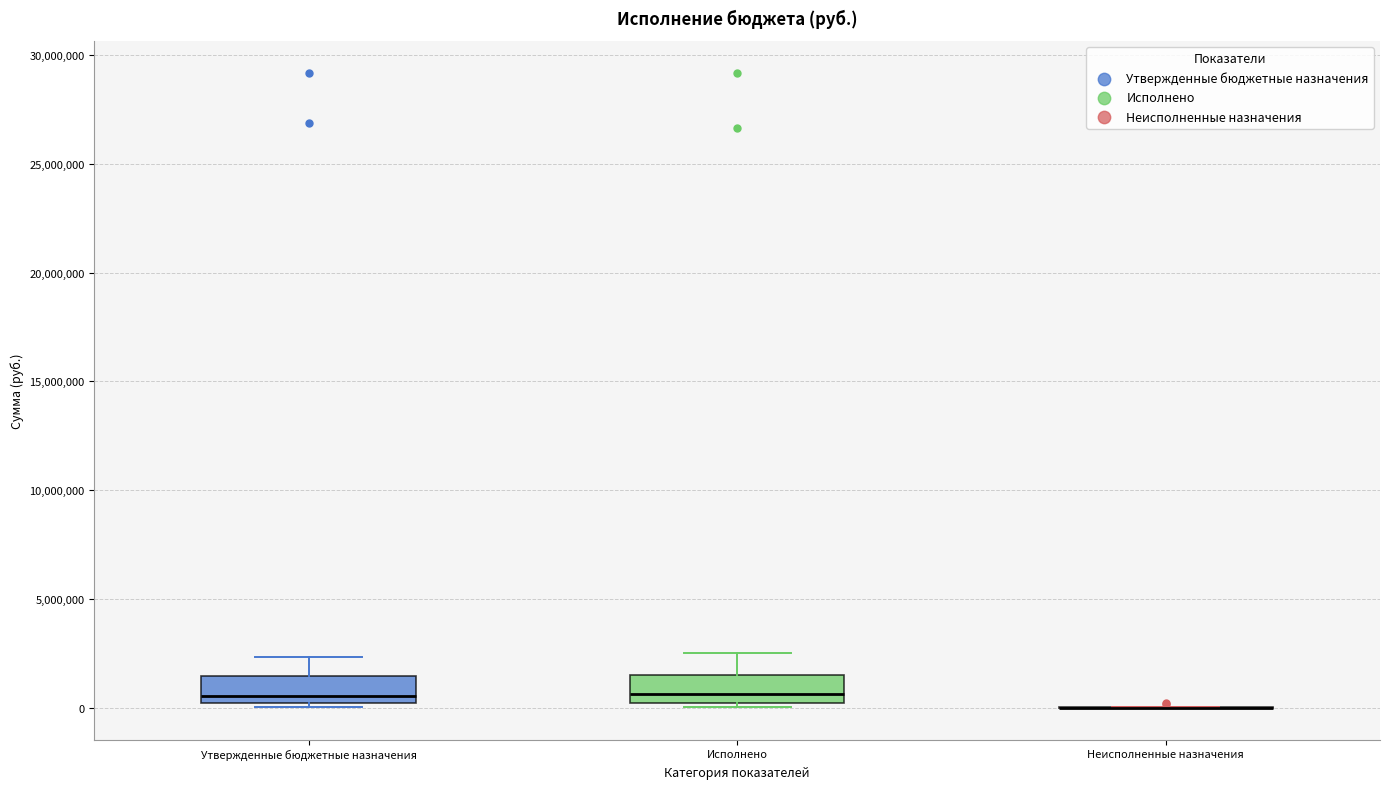

Reading left to right, transcribe this box plot: for each box, give where its median line is, the range the box spans, and where its two whiskers end, as read against the y-axis. The values are not printed on the chart, so give them approximately, as read against the axis.

Утвержденные бюджетные назначения: median 500000, box 0 to 1500000, whiskers 0 (just below the box's lower edge) to 2500000
Исполнено: median 500000, box 0 to 1500000, whiskers 0 (just below the box's lower edge) to 2500000
Неисполненные назначения: box collapsed to a line at 0, whiskers 0 to 0